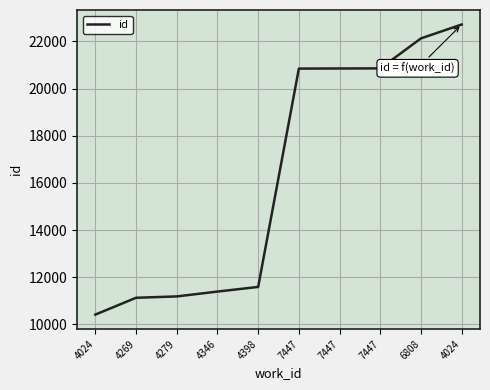

Reading left to right, list all the values displayed in this chart.

10420	11133	11190	11396	11593	20847	20852	20856	22128	22716